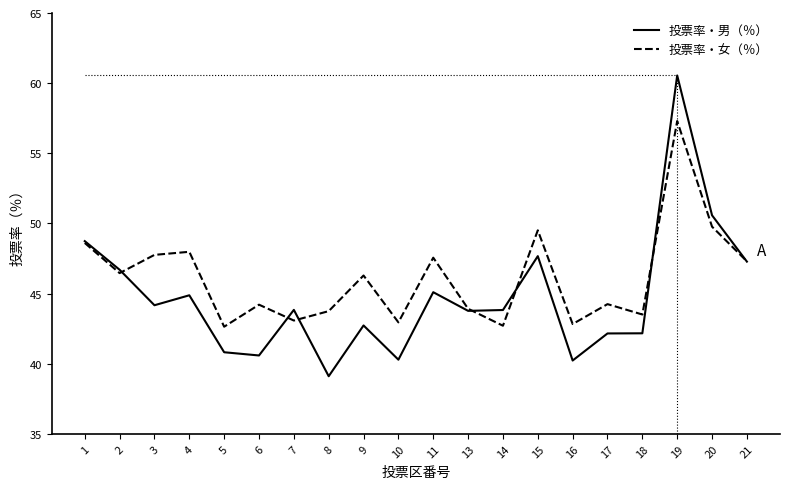

Which series has the largest total across all categories?

投票率・女（％）